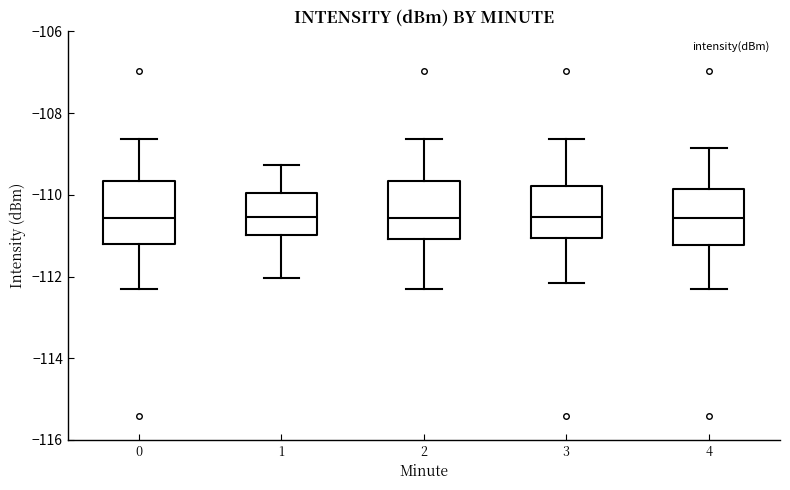

Reading left to right, read every box against the y-axis: the position of its median line, the range the box covers, and the ends of its whiskers. The values are not printed on the chart, so give them approximately, as read against the axis.

0: median -110.6, box -111.2 to -109.6, whiskers -112.2 to -108.6
1: median -110.6, box -111.0 to -110.0, whiskers -112.0 to -109.2
2: median -110.6, box -111.0 to -109.6, whiskers -112.2 to -108.6
3: median -110.6, box -111.0 to -109.8, whiskers -112.2 to -108.6
4: median -110.6, box -111.2 to -109.8, whiskers -112.2 to -108.8